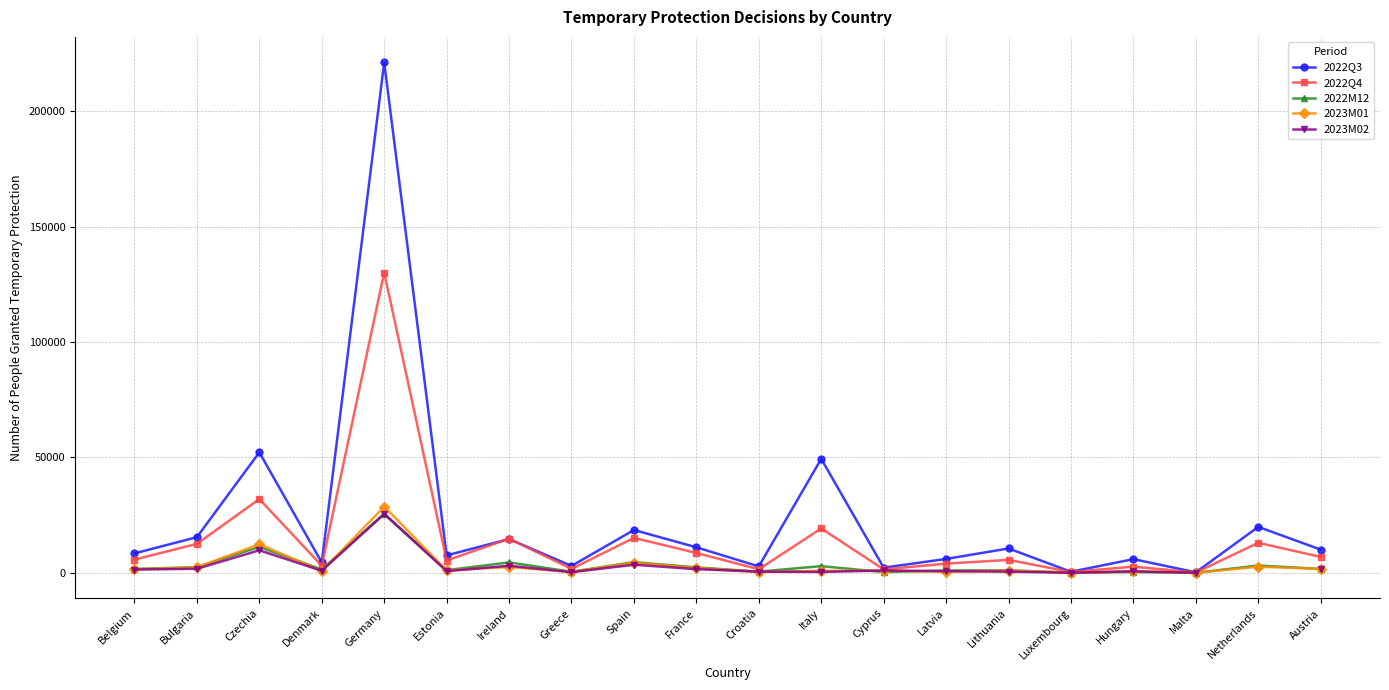

At which label does 2022M12 reach its minimum?

Malta